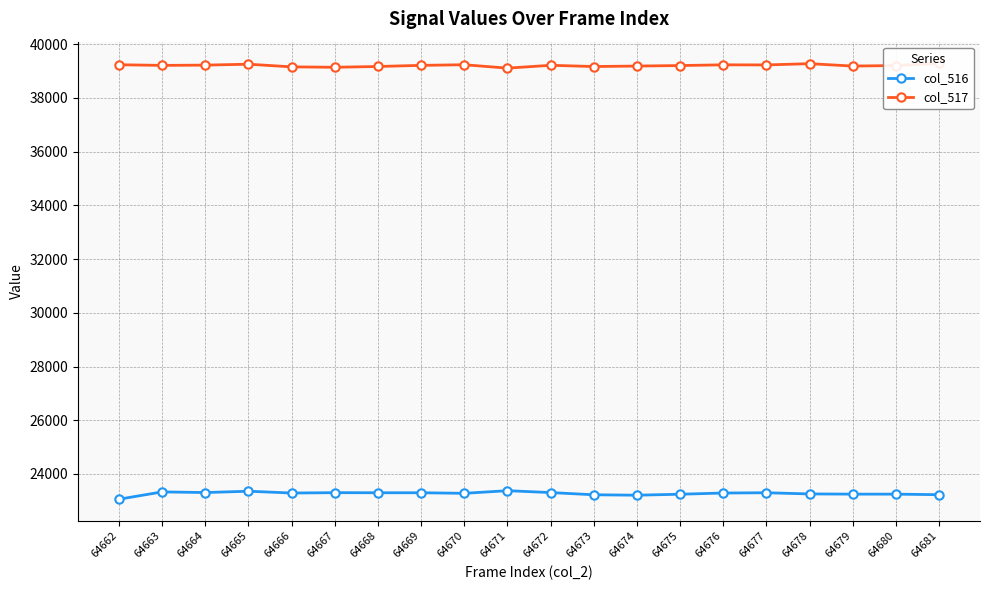

List the series in order of their peak value, lowest first.

col_516, col_517